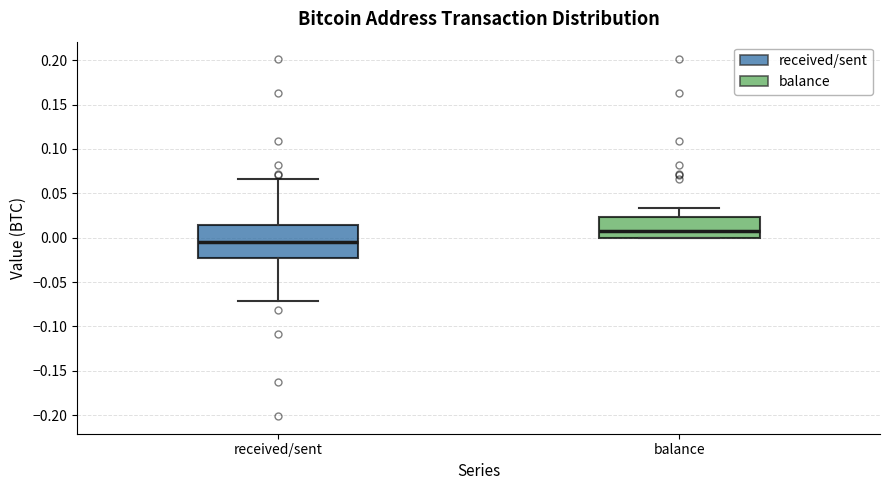

Reading left to right, read every box against the y-axis: the position of its median line, the range the box covers, and the ends of its whiskers. The values are not printed on the chart, so give them approximately, as read against the axis.

received/sent: median -0.005, box -0.025 to 0.015, whiskers -0.070 to 0.065
balance: median 0.010, box 0.000 to 0.025, whiskers 0.000 to 0.035